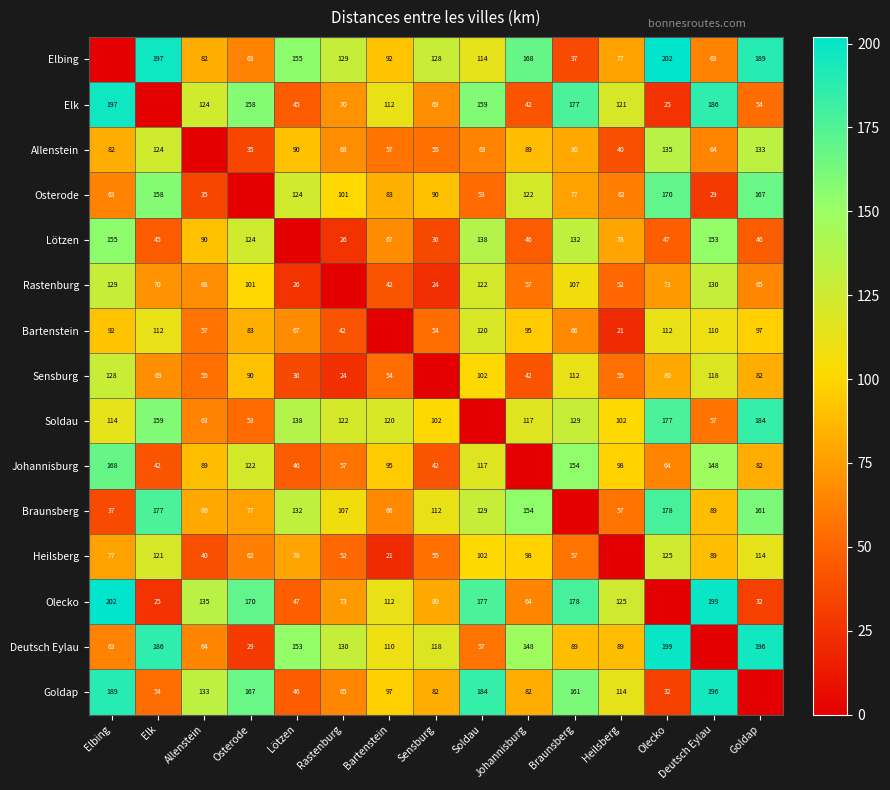

Is the value of Lötzen at Deutsch Eylau greater than the value of Rastenburg at Johannisburg?

Yes